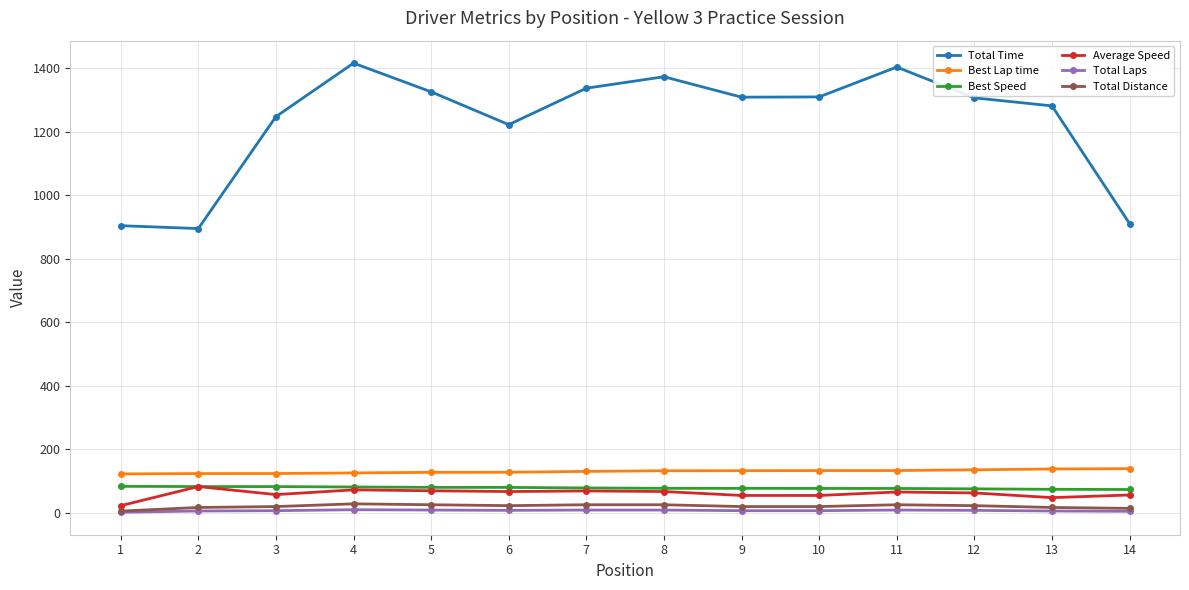

True or false: Total Time and Average Speed cross at least once.

False